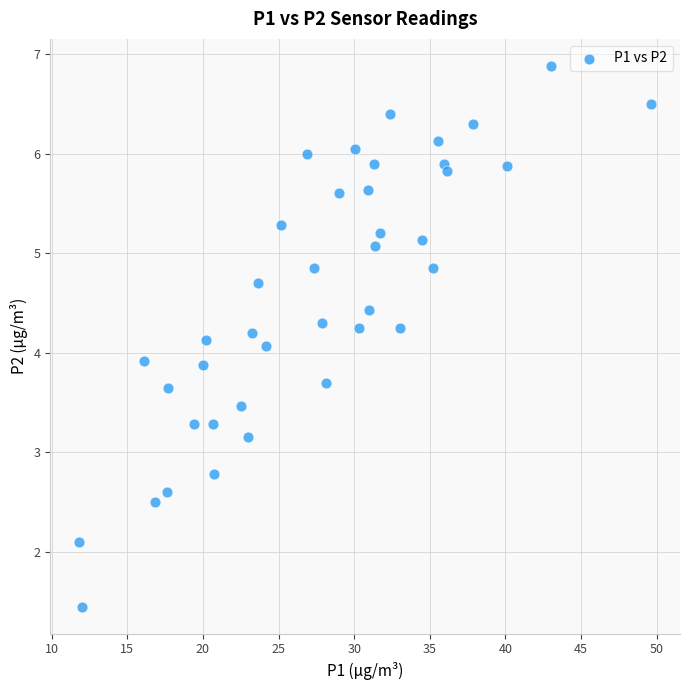

What is the range of X values (max minus min)?

37.8